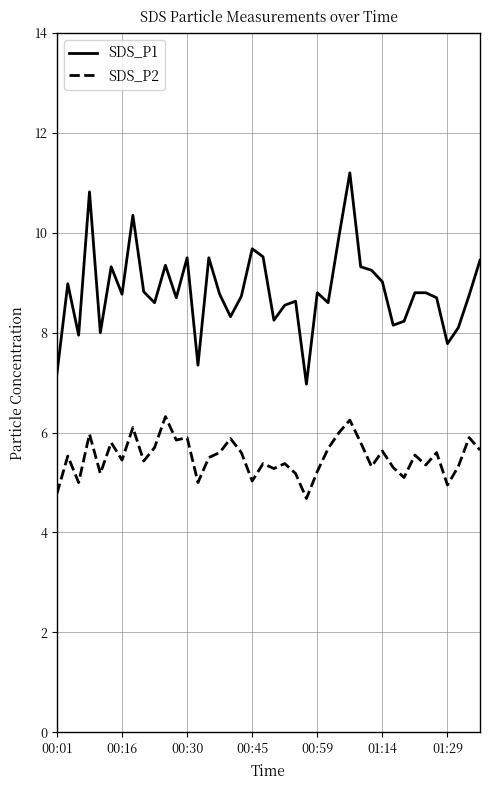

List the series in order of their peak value, lowest first.

SDS_P2, SDS_P1